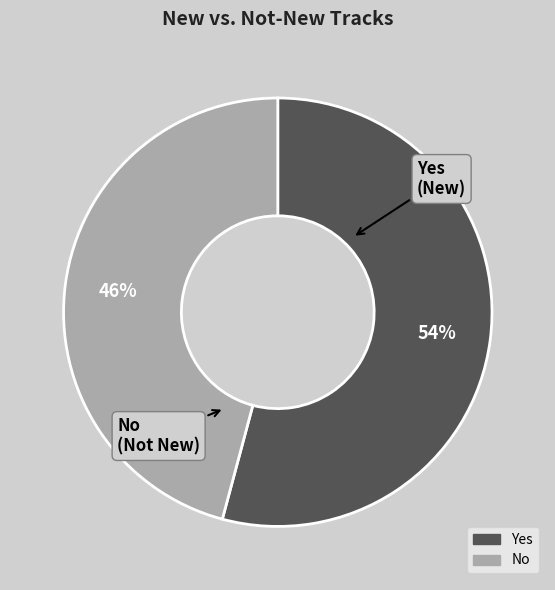

Is the sum of Yes and No greater than half?

Yes